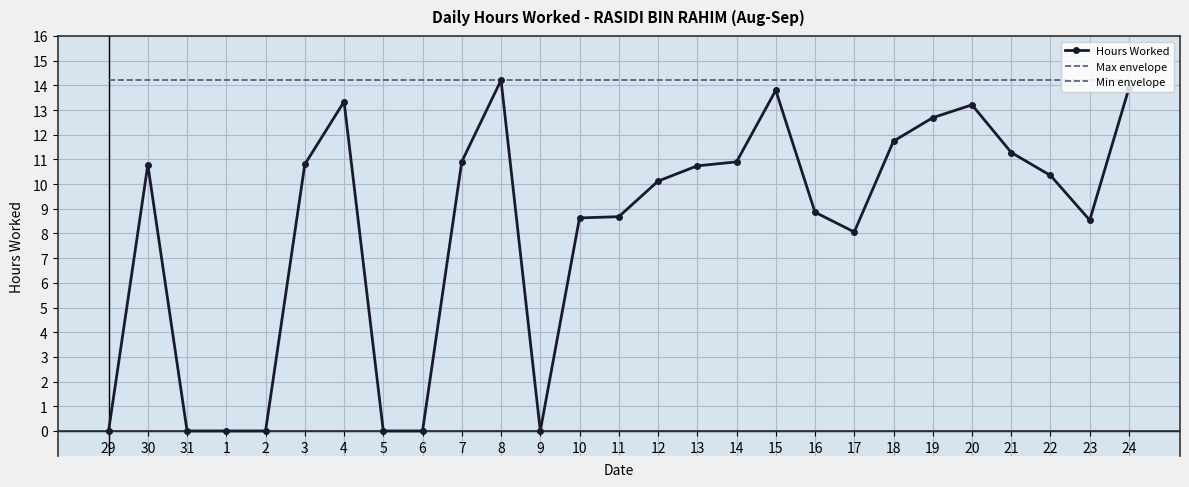

Which series has the widest spread of values?

Hours Worked